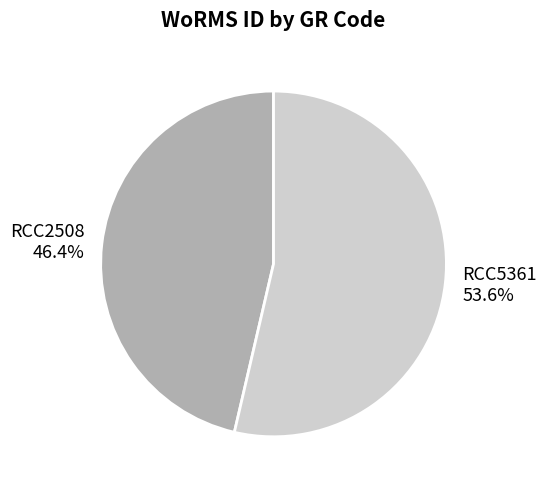

Which category has the smallest portion of the pie?

RCC2508